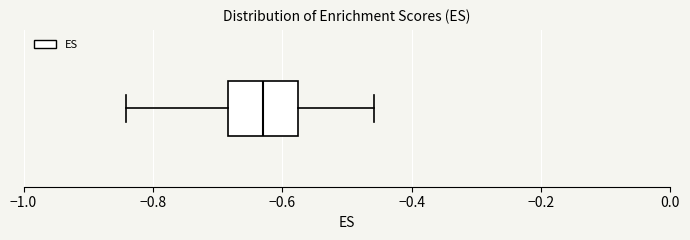

Transcribe this box plot: give where the median line is, the range the box spans, and where the two whiskers end, as read against the x-axis. The values are not printed on the chart, so give them approximately, as read against the axis.

median -0.64, box -0.68 to -0.58, whiskers -0.84 to -0.46